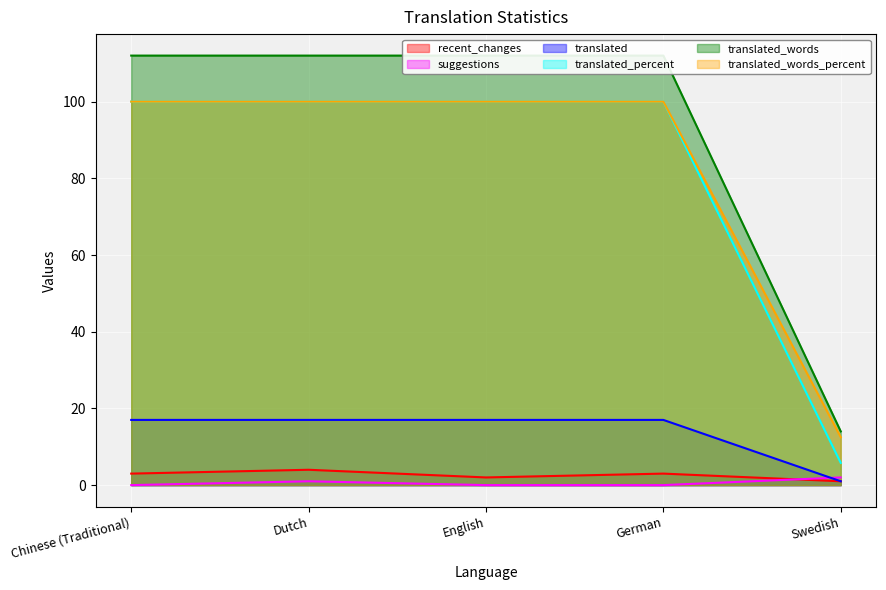

What is the greatest value displayed?

112.0